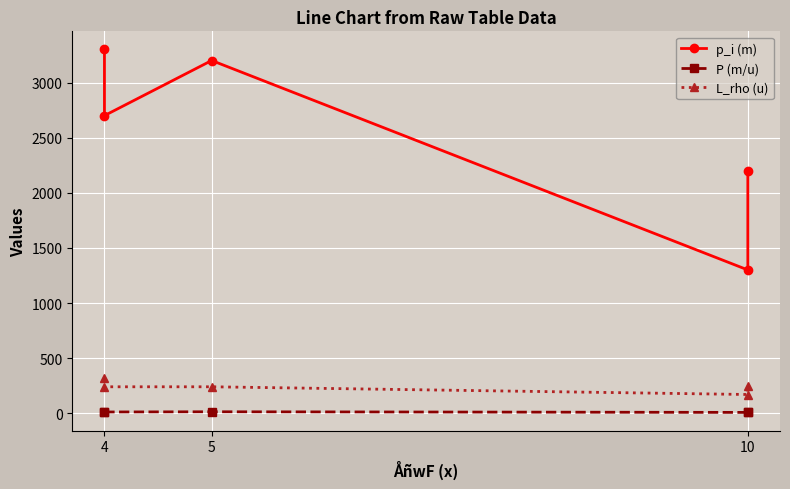

How many interior local peaks does the P (m/u) series have?

1